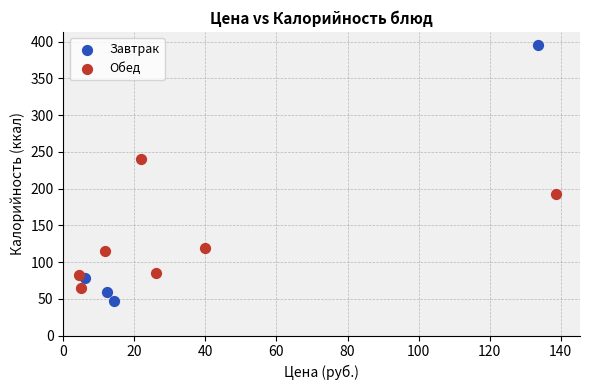

Which series reaches the minimum Y coordinate?

Завтрак